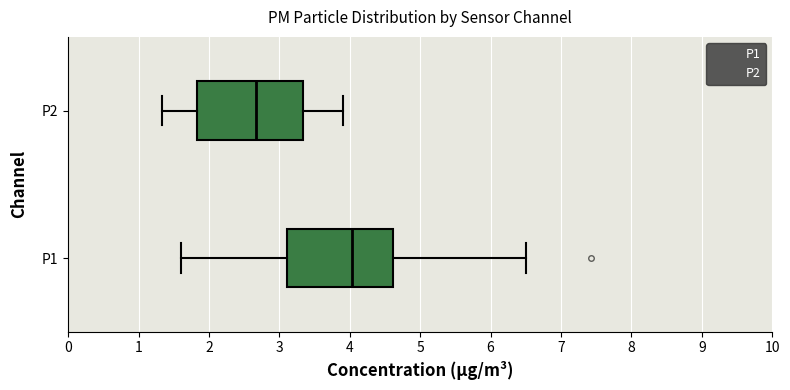

Which box's median line is the furthest to the right?

P1